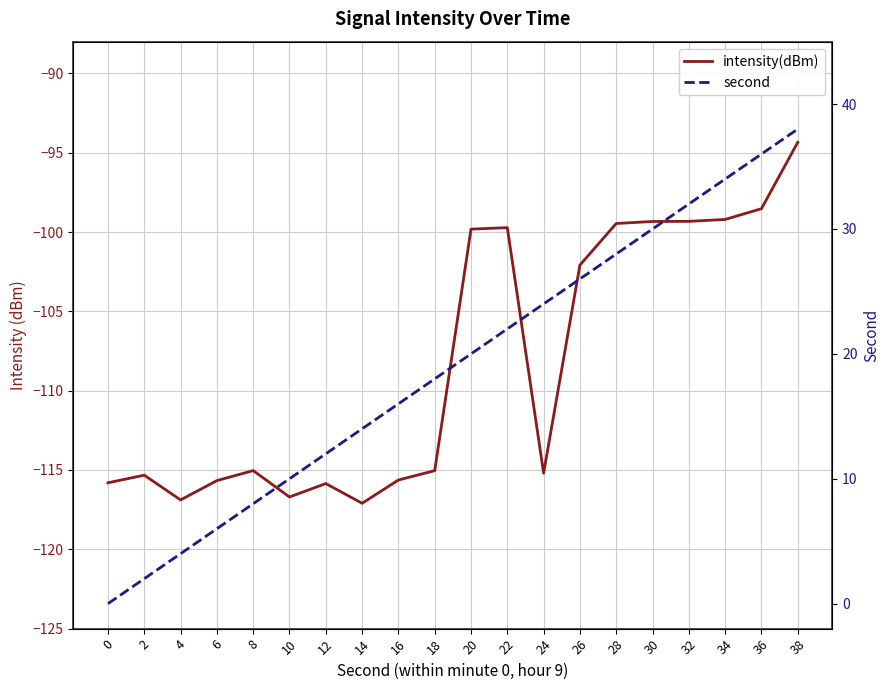

True or false: intensity(dBm) has more than 1 interior local peaks.

True